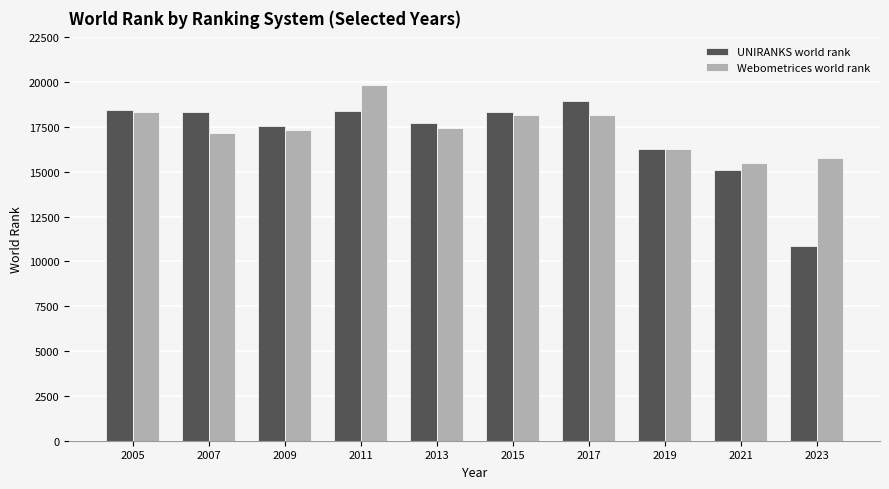

How many categories are shown in the chart?

10